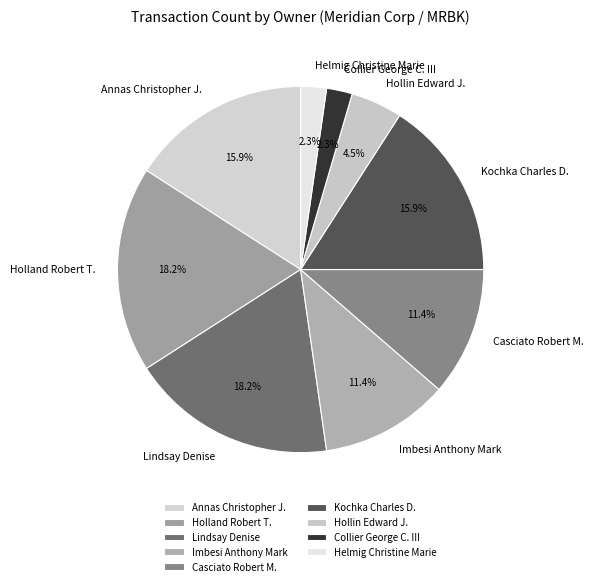

Is the sum of Annas Christopher J. and Helmig Christine Marie greater than half?

No